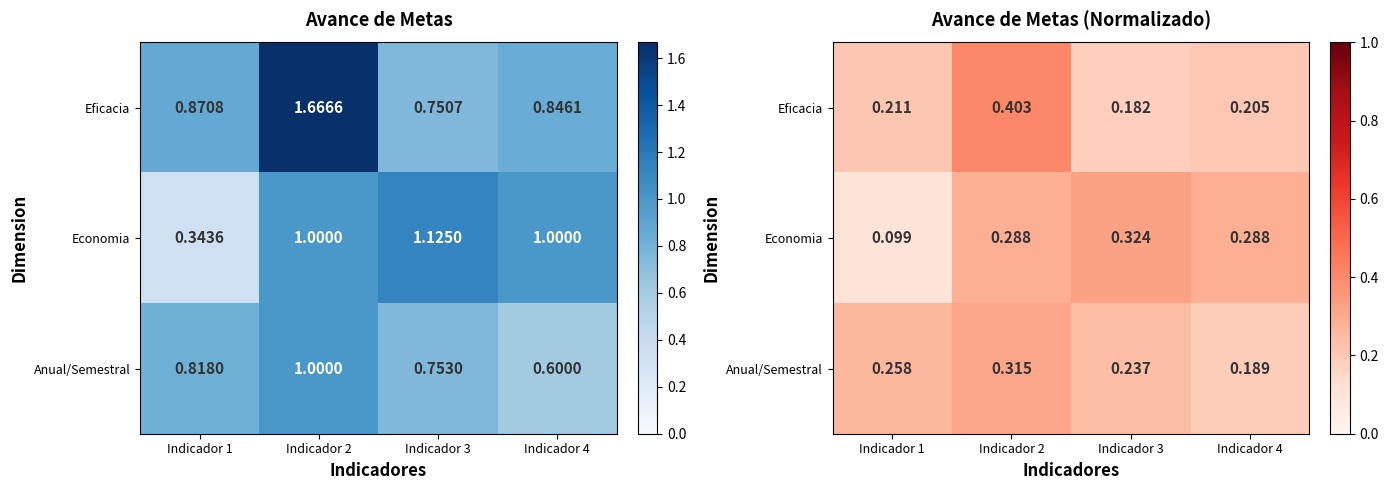

The Eficacia series shows 0.2 at Indicador 3. True or false?

True